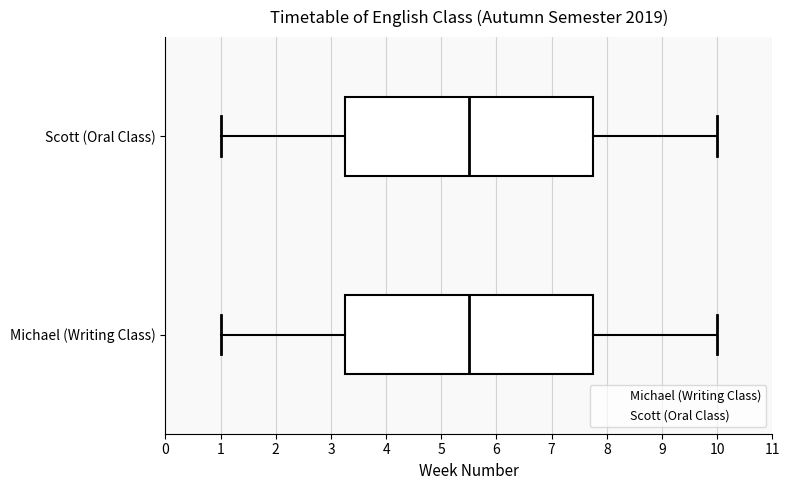

Where does the right whisker of the box for Scott (Oral Class) end on the x-axis? The values are not printed on the chart, so give them approximately, as read against the axis.

10.0